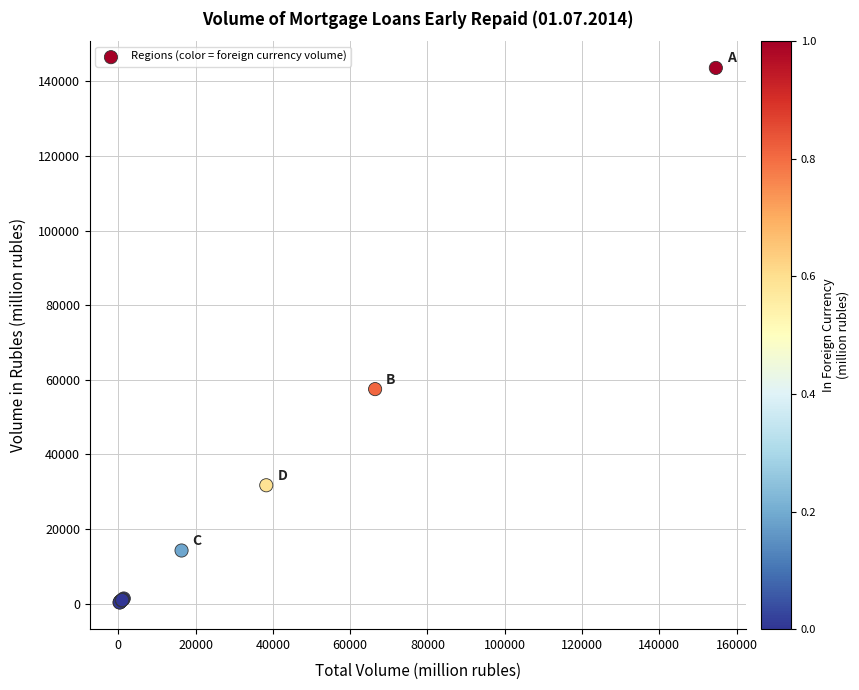

What Y value in the scatter plot is closest to 71950?

57498